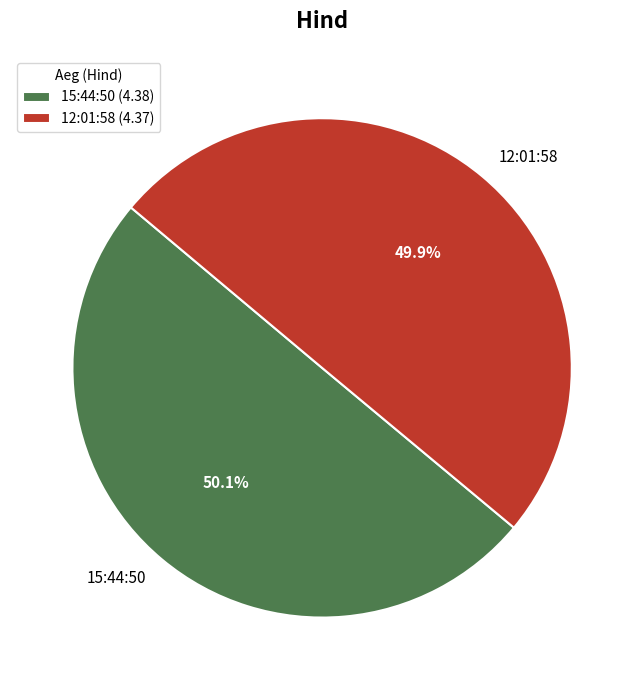

What is the total percentage of 15:44:50 and 12:01:58?

100.0%